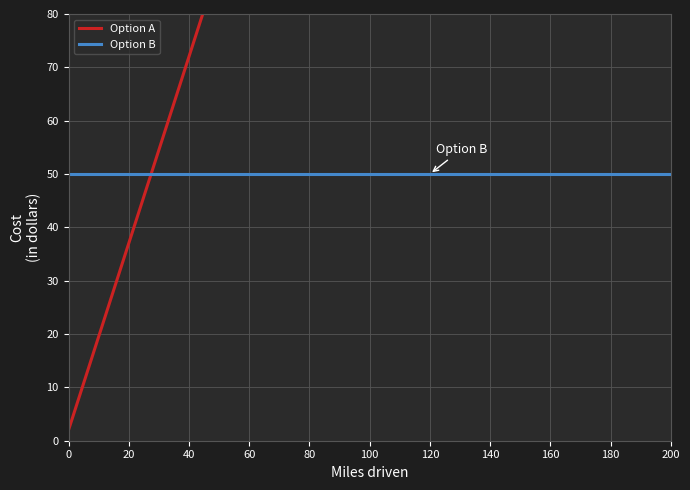

The Option B series shows 72.2 at 100. True or false?

False